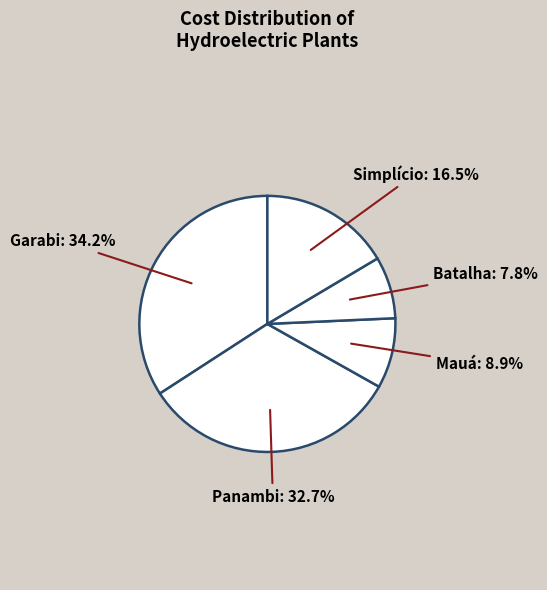

Rank the categories by value from highest to lowest.

Garabi, Panambi, Simplício, Mauá, Batalha